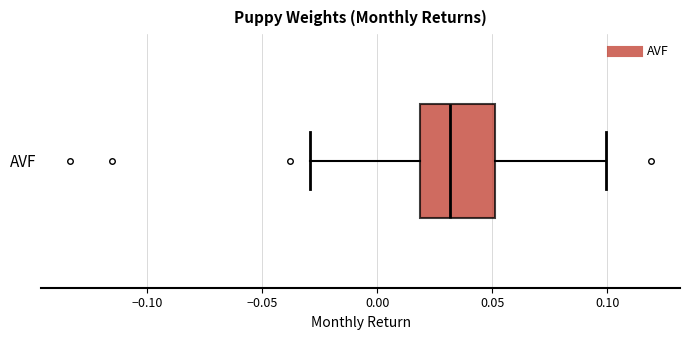

Where is the right edge of the box for AVF on the x-axis? The values are not printed on the chart, so give them approximately, as read against the axis.

0.05